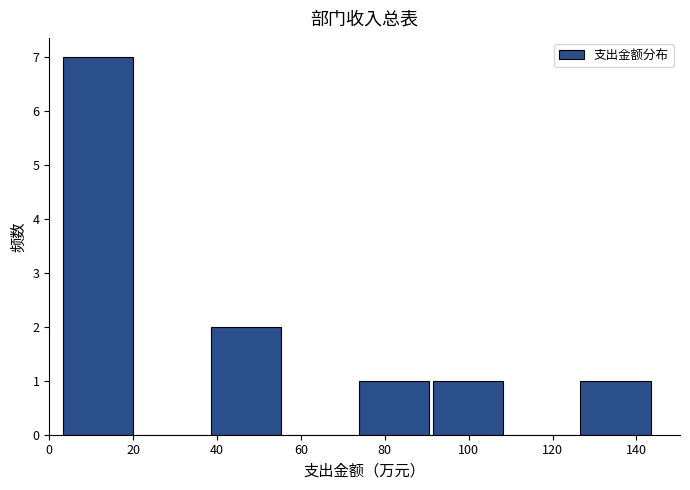

How tall is the bar that spans 4 to 20 on the x-axis? Neither the bar edges nor the heights are printed on the chart, so give them approximately, as read against the axes.

7